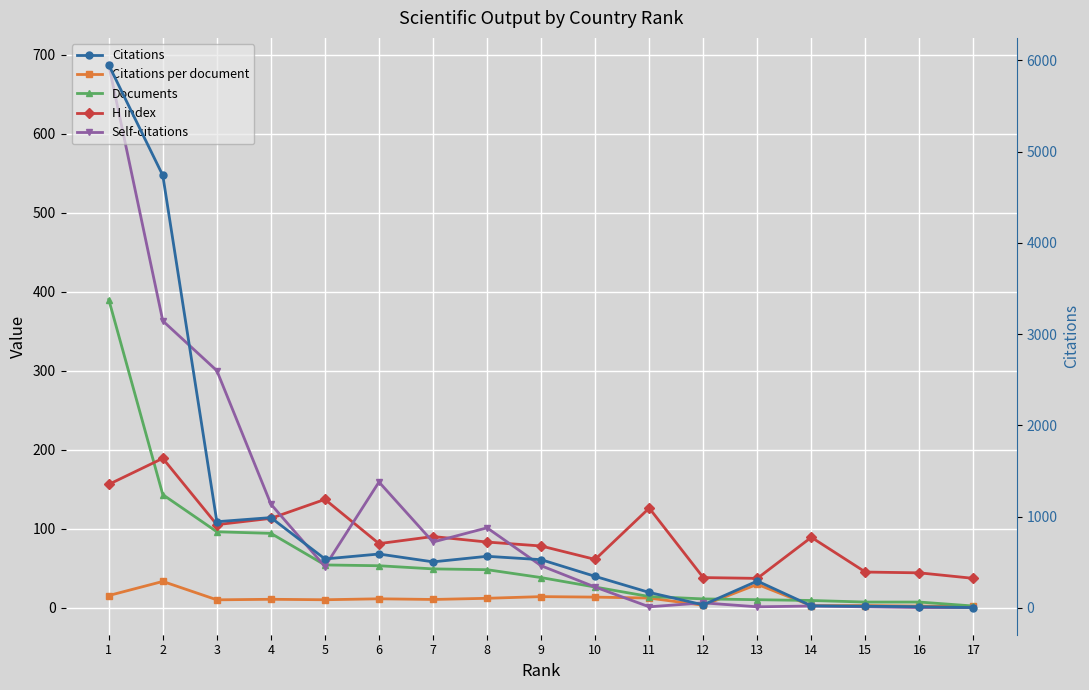

The value of Documents at 11 is 22.5. True or false?

False